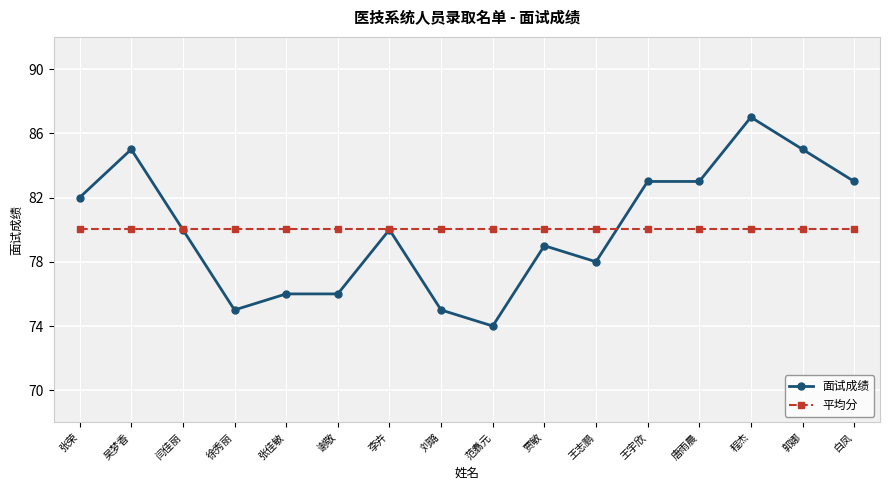

What value does the 平均分 series have at 谢敬?

80.1